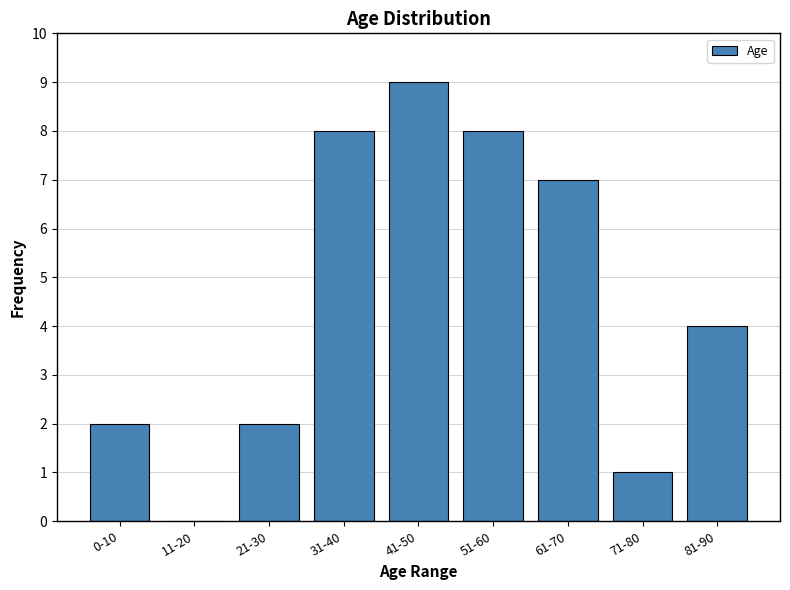

Reading left to right, what are all the values shown in this chart?

0-10=2	11-20=0	21-30=2	31-40=8	41-50=9	51-60=8	61-70=7	71-80=1	81-90=4